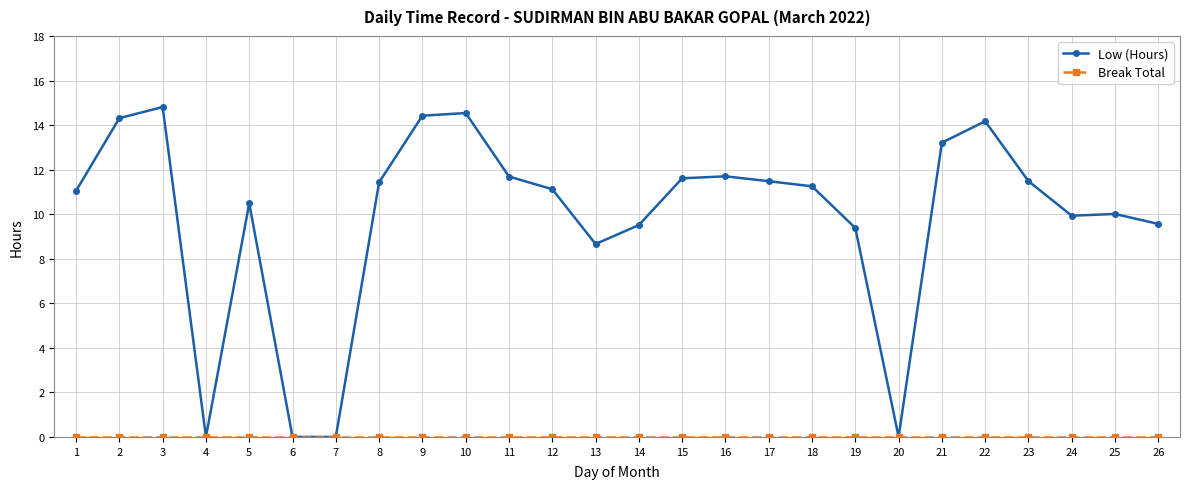

The Low (Hours) series shows 3.9 at 3. True or false?

False